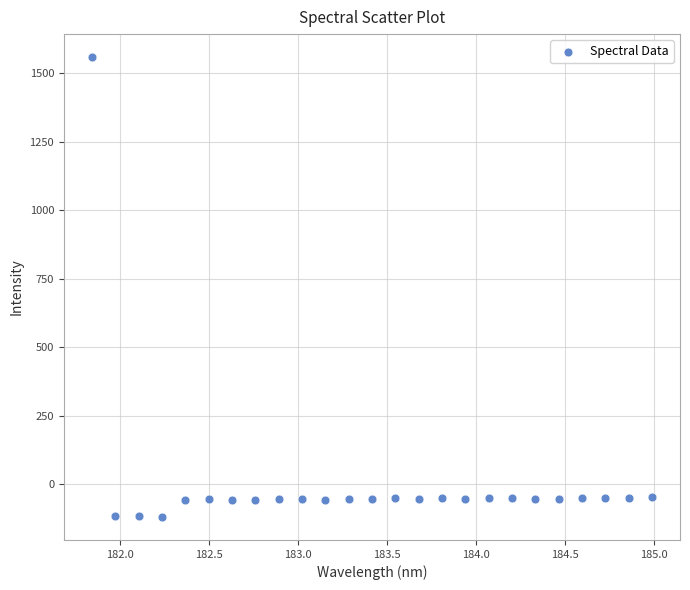

What is the range of X values (max minus min)?

3.1